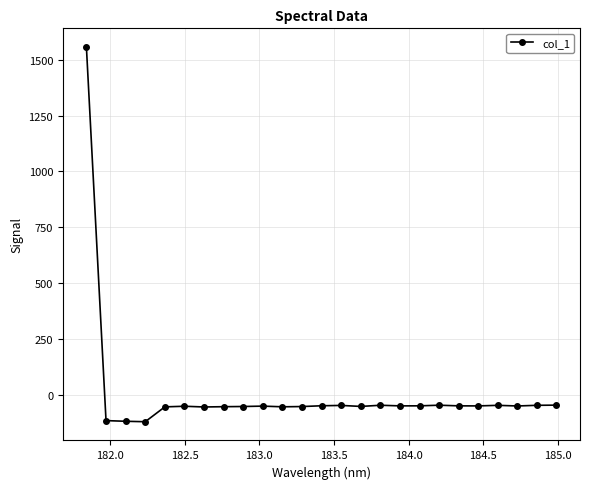

True or false: the data has more than 2 interior local peaks.

True